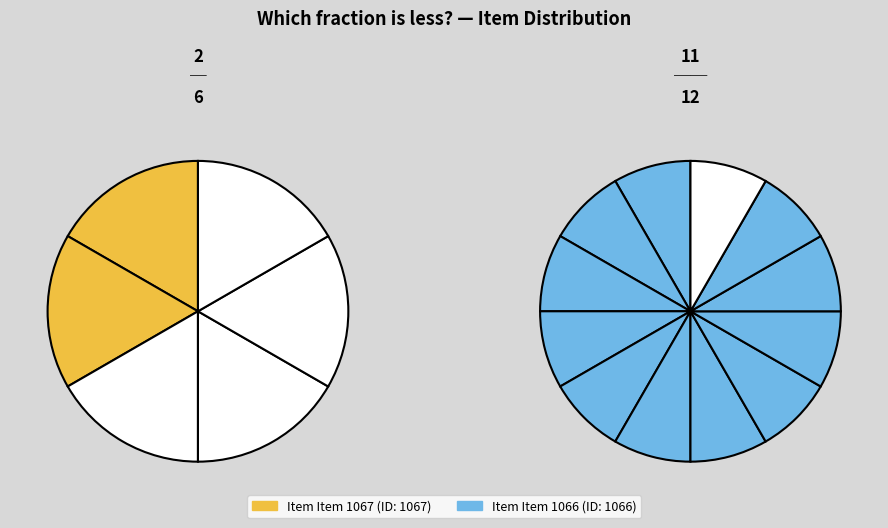

Do Item 1066 and Item 1067 together represent more than half of the pie?

Yes